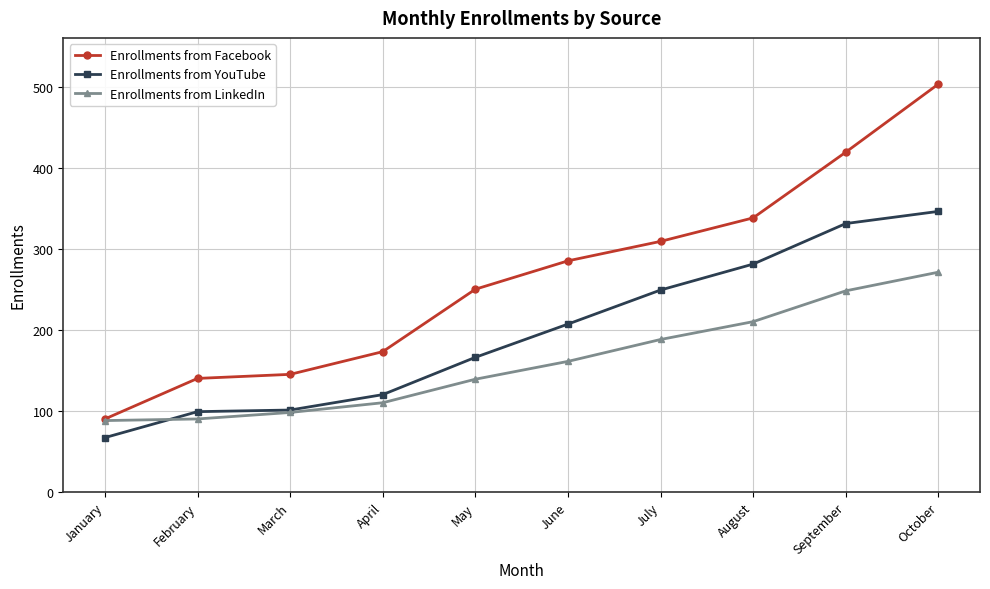

List the series in order of their peak value, highest first.

Enrollments from Facebook, Enrollments from YouTube, Enrollments from LinkedIn